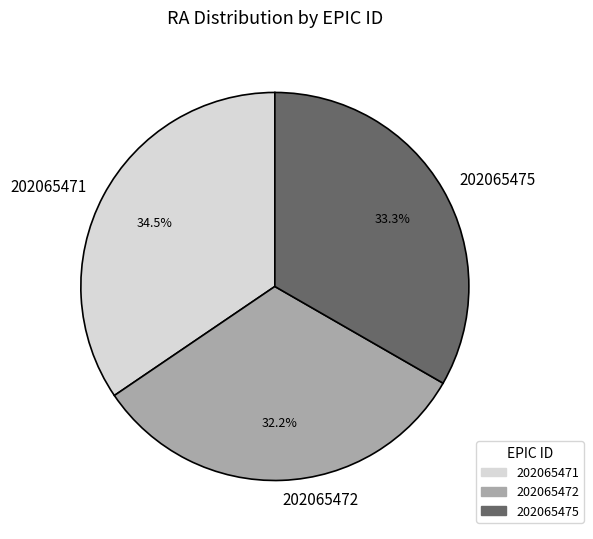

Count the number of slices in the pie.

3